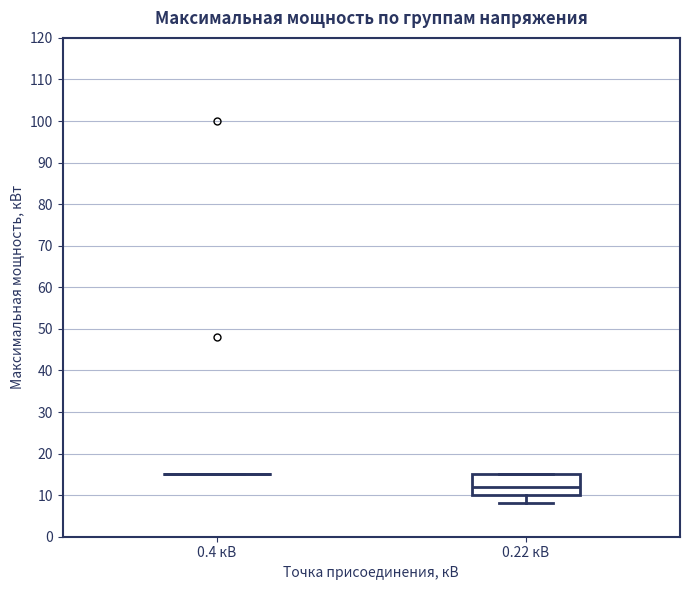

Comparing the boxes themselves (not the whiskers), which one is the tallest?

0.22 кВ